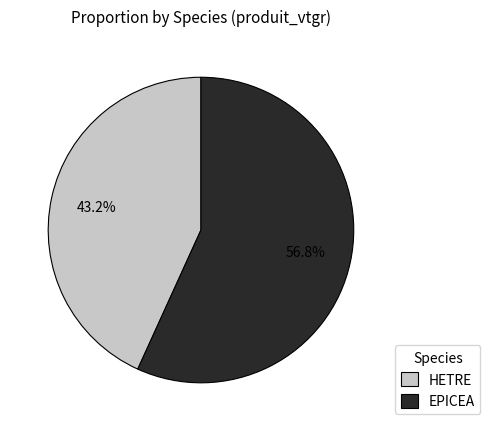

Approximately how many times larger is the value at HETRE compared to EPICEA?

0.8